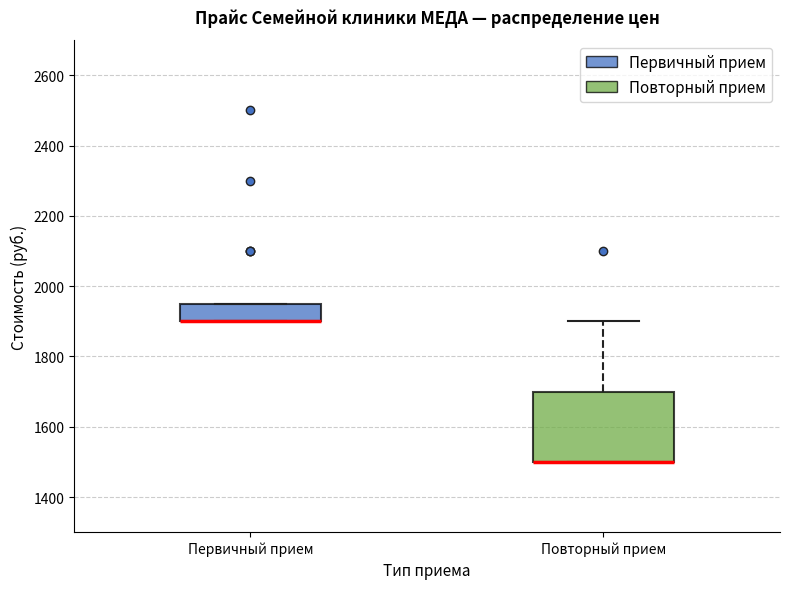

Where is the upper edge of the box for Первичный прием on the y-axis? The values are not printed on the chart, so give them approximately, as read against the axis.

1960